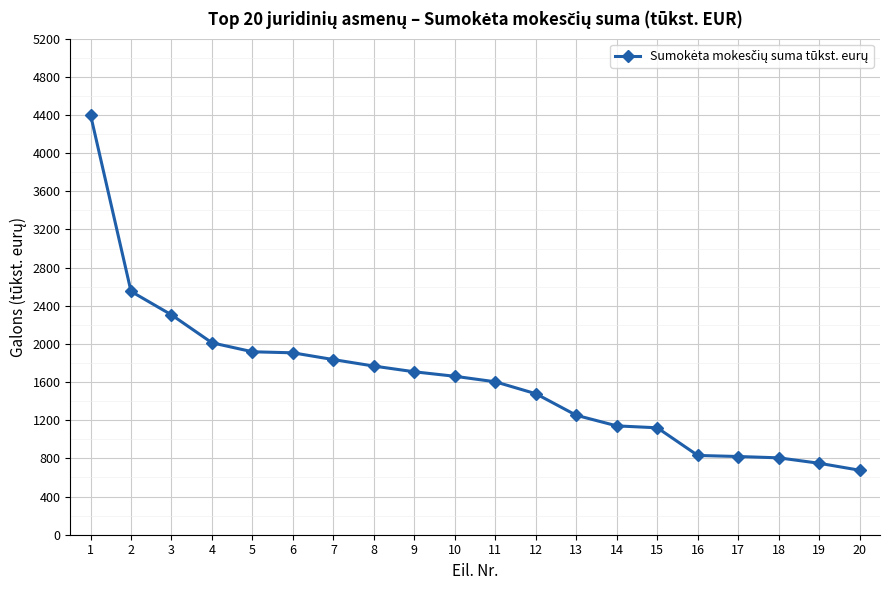

What is the ratio of the value at 12 to the value at 8?

0.8